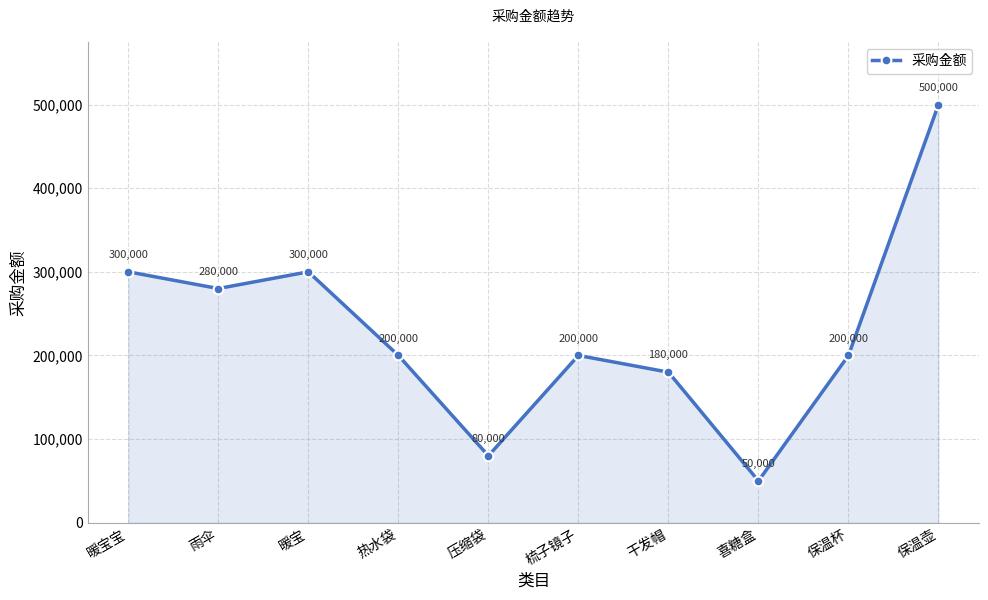

What is the greatest value displayed?

500000